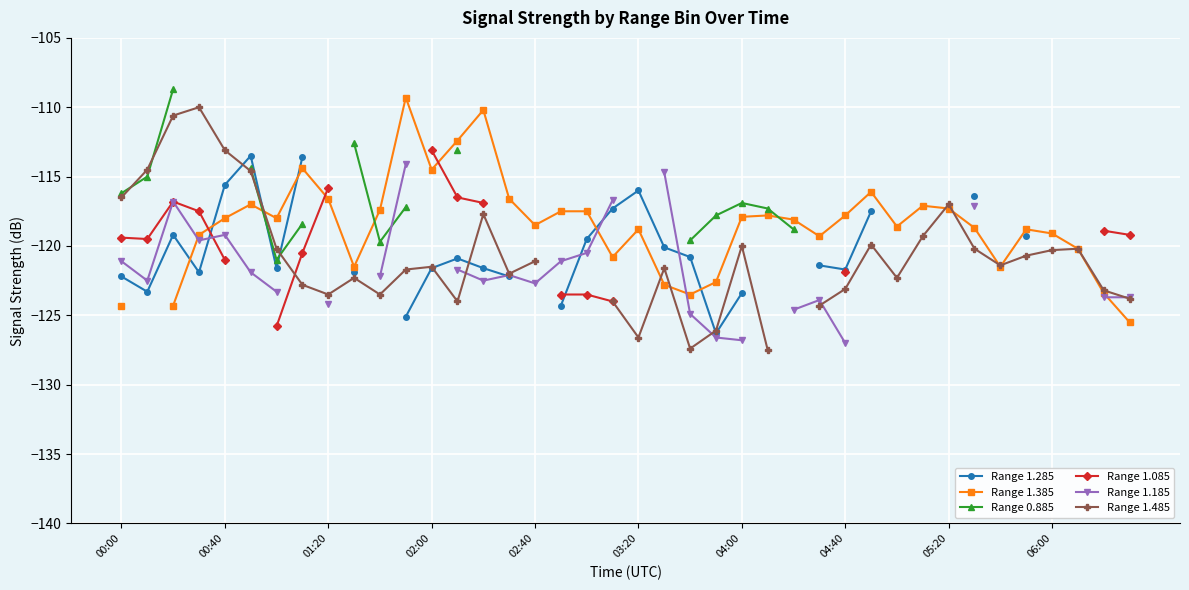

In Range 1.185, how many points are higher than both neighbors (excluding endpoints)?

4